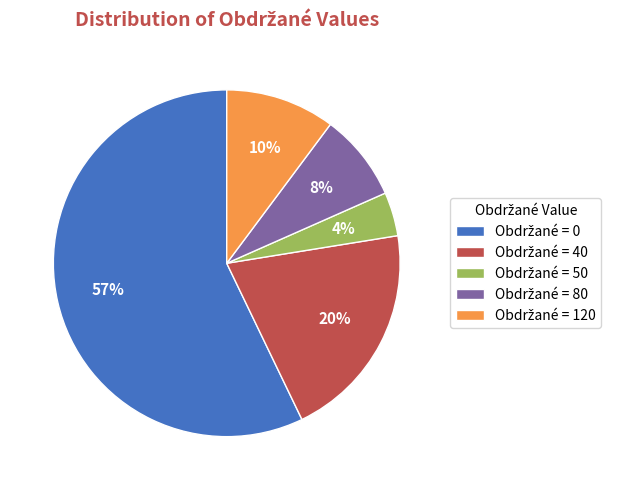

Does any single category account for the majority?

Yes